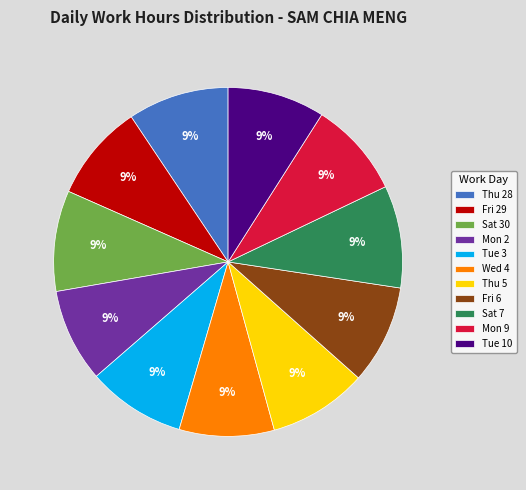

How many slices are in this pie chart?

11